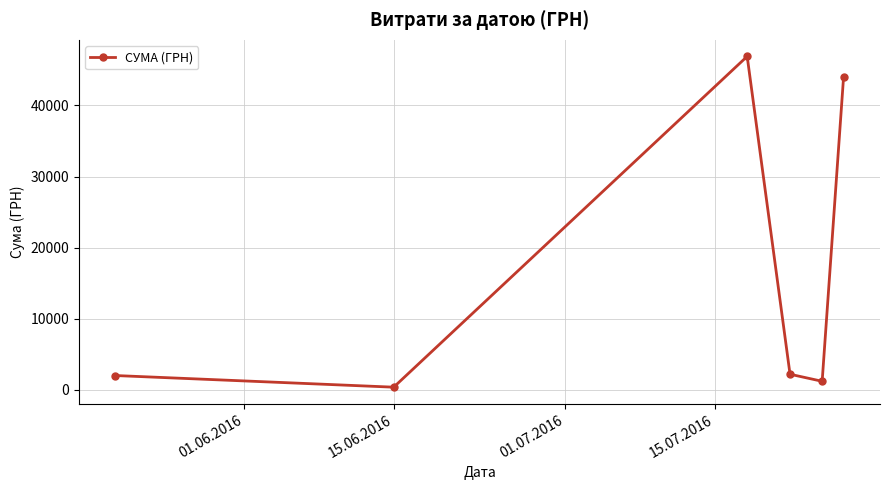

What is the average value?

16112.3